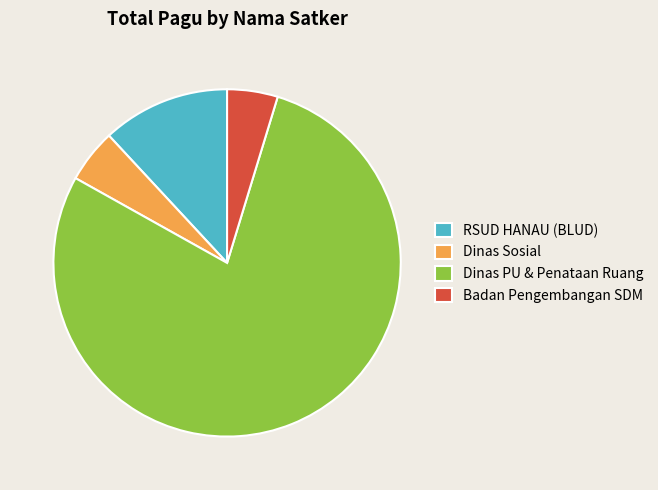

Count the number of slices in the pie.

4